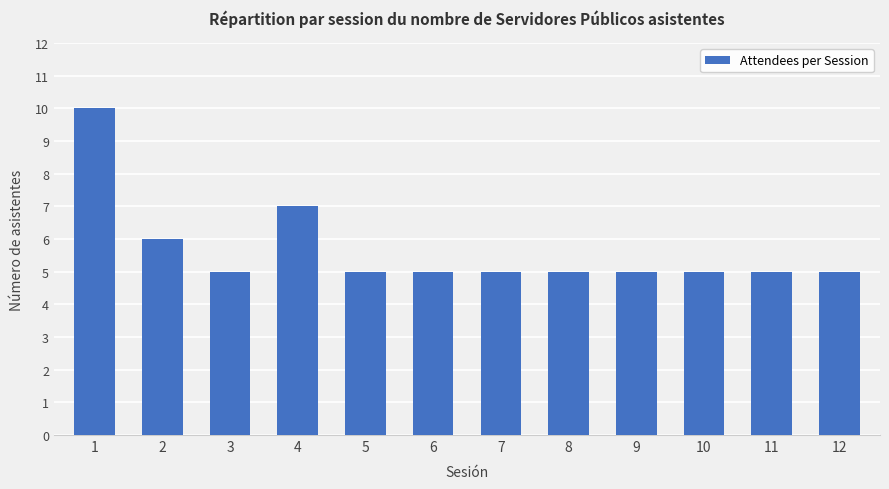

What is the minimum value shown in the chart?

5